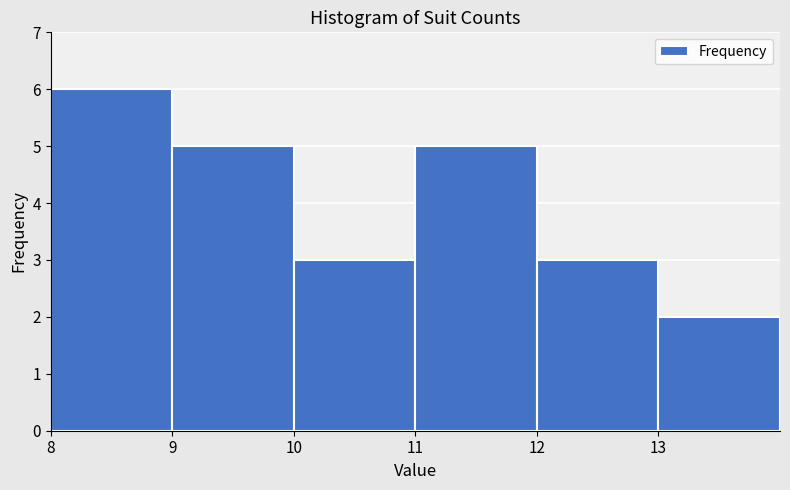

Reading left to right, transcribe this chart: for each bar, give the range it covers on the x-axis and its height. The values are not printed on the chart, so give them approximately, as read against the axis.

8 to 9: 6
9 to 10: 5
10 to 11: 3
11 to 12: 5
12 to 13: 3
13 to 14: 2